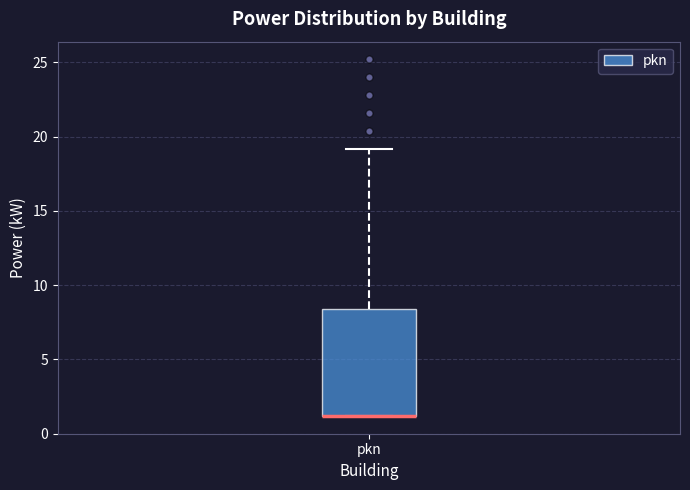

Where does the upper whisker of the box for pkn end on the y-axis? The values are not printed on the chart, so give them approximately, as read against the axis.

19.0